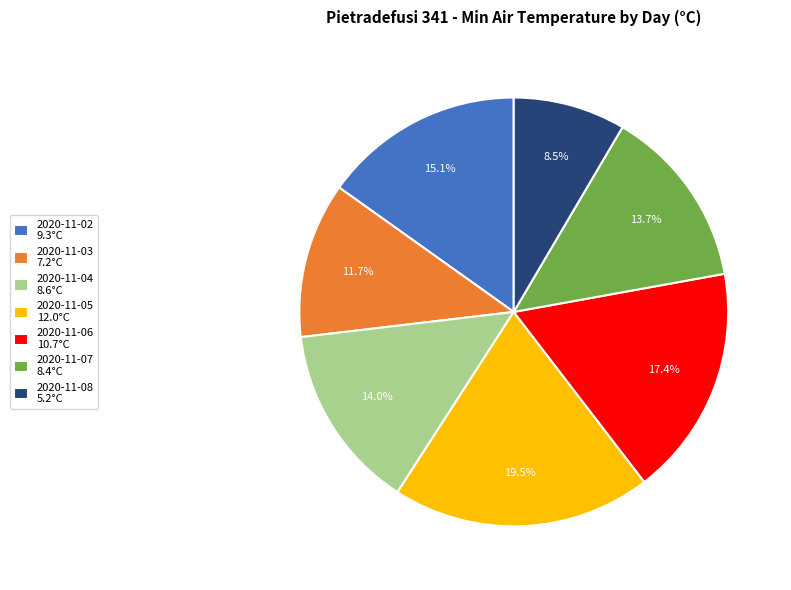

Combined, do 2020-11-07 8.4°C and 2020-11-06 10.7°C account for over 50%?

No